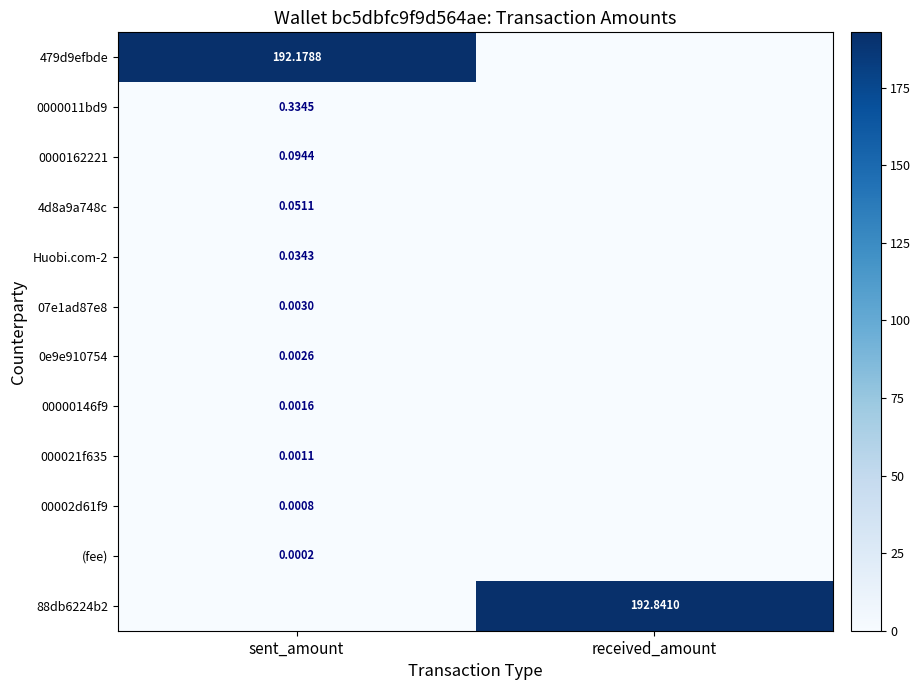

At how many categories does at least one series exceed 127?

2